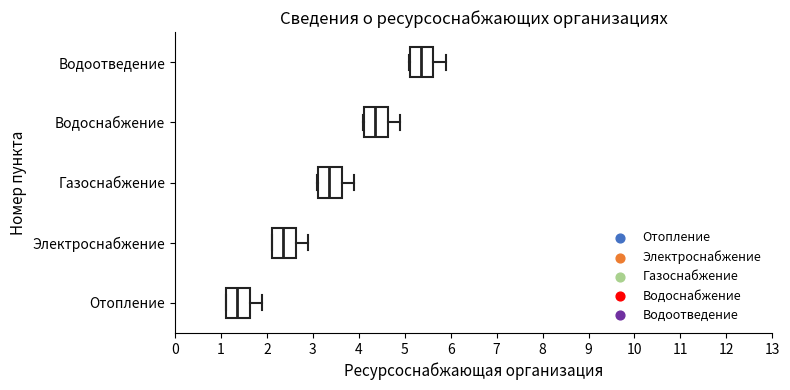

Reading bottom to top, read every box against the x-axis: the position of its median line, the range the box covers, and the ends of its whiskers. The values are not printed on the chart, so give them approximately, as read against the axis.

Отопление: median 1.4, box 1.1 to 1.6, whiskers 1.1 to 1.9
Электроснабжение: median 2.4, box 2.1 to 2.6, whiskers 2.1 to 2.9
Газоснабжение: median 3.4, box 3.1 to 3.6, whiskers 3.1 to 3.9
Водоснабжение: median 4.4, box 4.1 to 4.6, whiskers 4.1 to 4.9
Водоотведение: median 5.4, box 5.1 to 5.6, whiskers 5.1 to 5.9